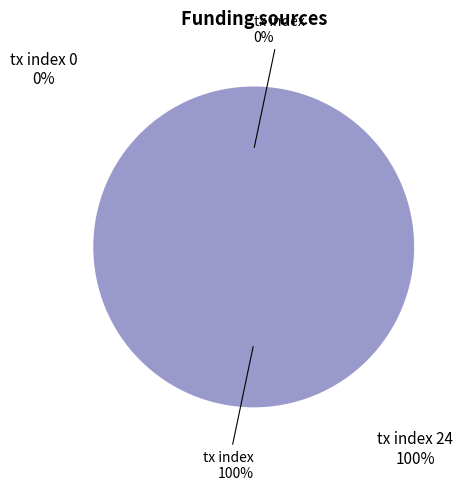

To the nearest percent, what is the average slice percentage?

50%